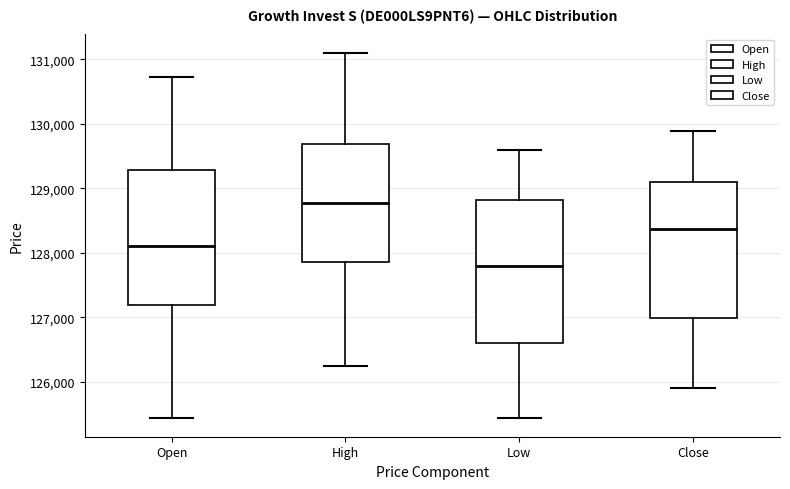

Where does the lower whisker of the box for High end on the y-axis? The values are not printed on the chart, so give them approximately, as read against the axis.

126200